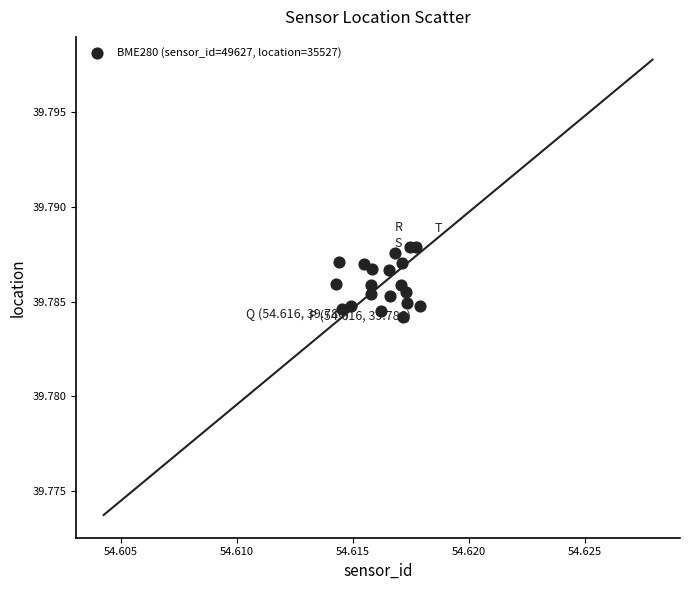

How many points are shown in the scatter plot?

20